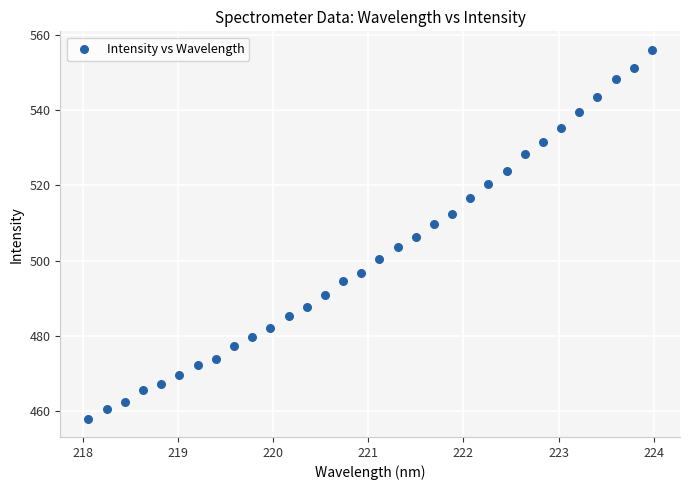

What is the range of Y values (max minus min)?

97.9